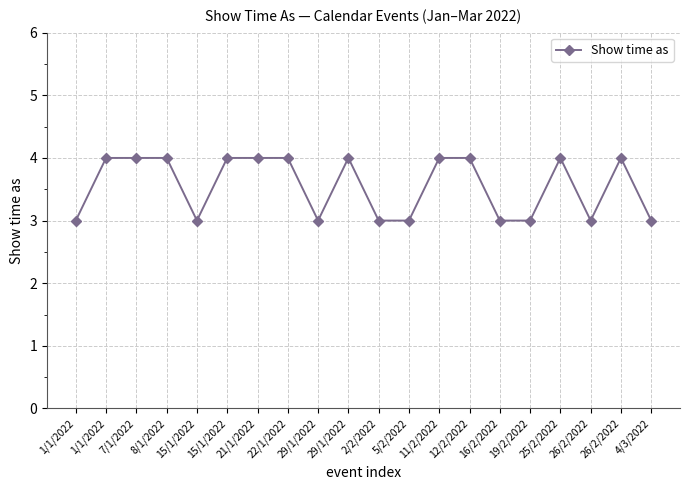

How many lines are shown in the chart?

1